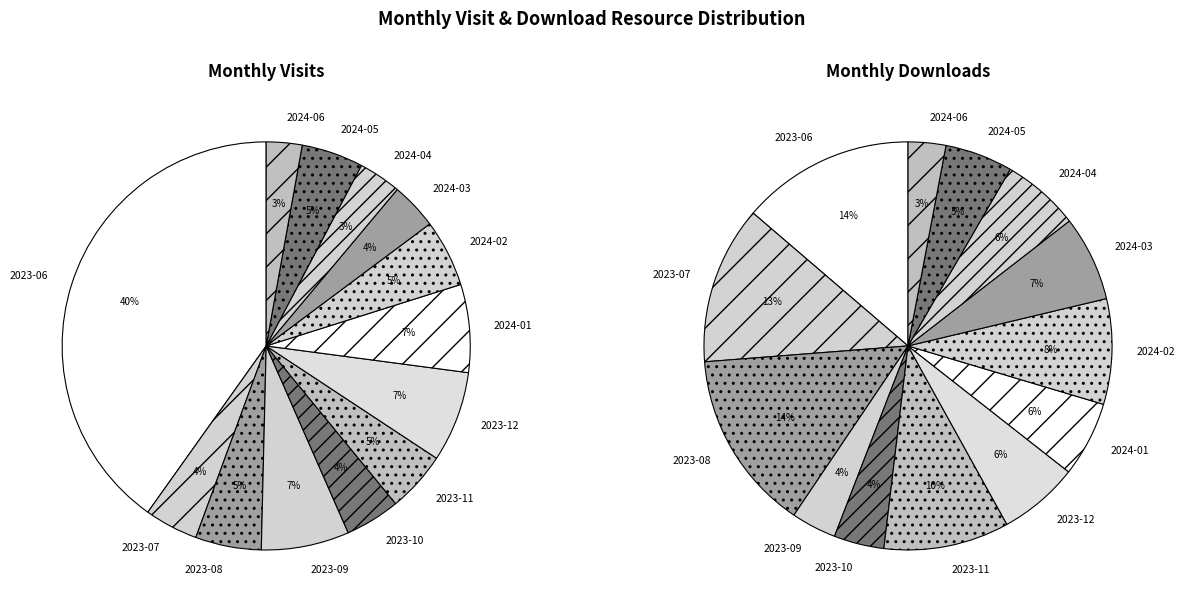

To the nearest percent, what is the difference between the largest and smallest slice percentages?

11%